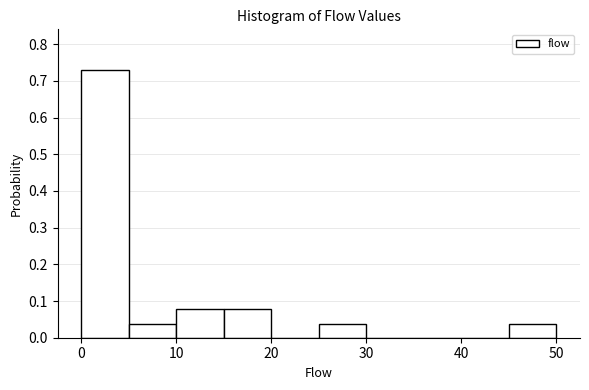

Reading left to right, transcribe this chart: for each bar, give the range it covers on the x-axis and its height. The values are not printed on the chart, so give them approximately, as read against the axis.

0 to 5: 0.73
5 to 10: 0.04
10 to 15: 0.08
15 to 20: 0.08
20 to 25: 0
25 to 30: 0.04
30 to 35: 0
35 to 40: 0
40 to 45: 0
45 to 50: 0.04